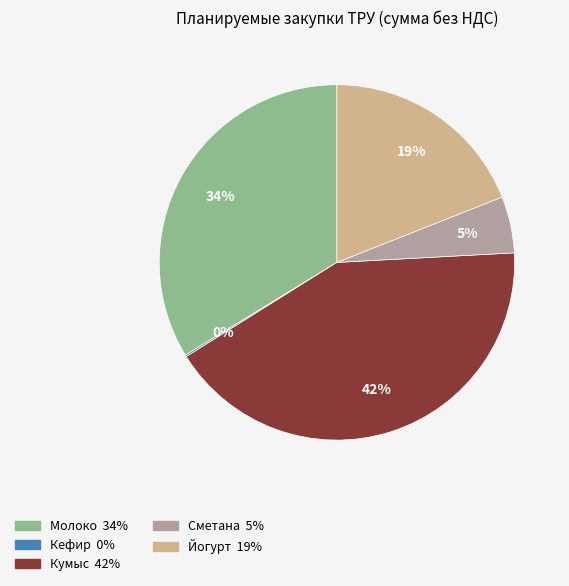

To the nearest percent, what percentage of the pie is Сметана?

5%